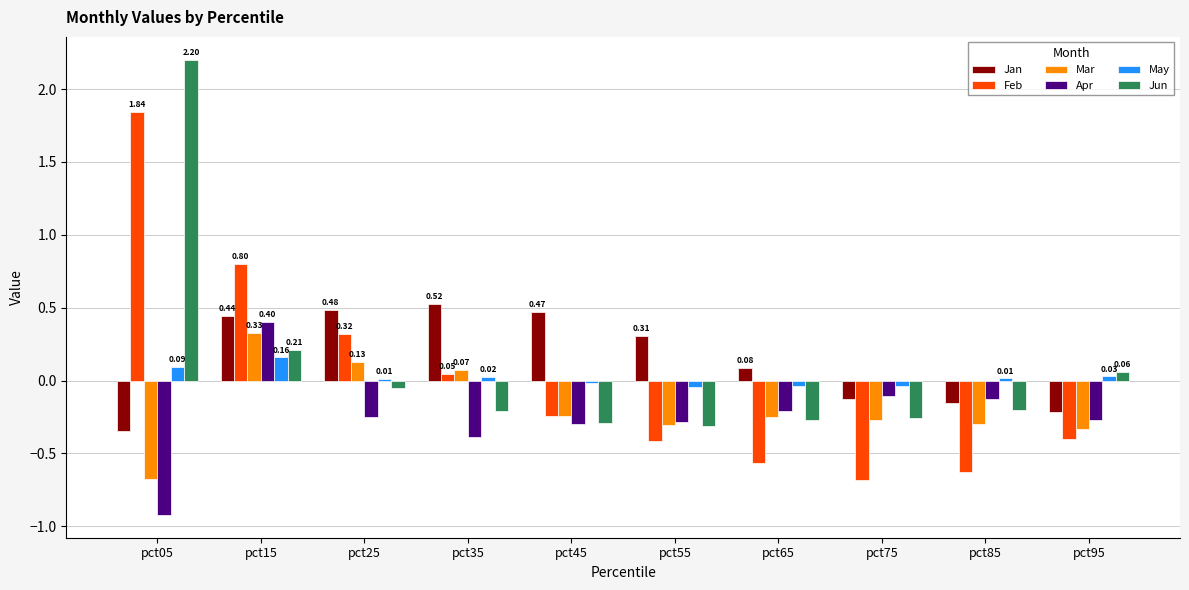

What is the minimum value shown in the chart?

-0.9